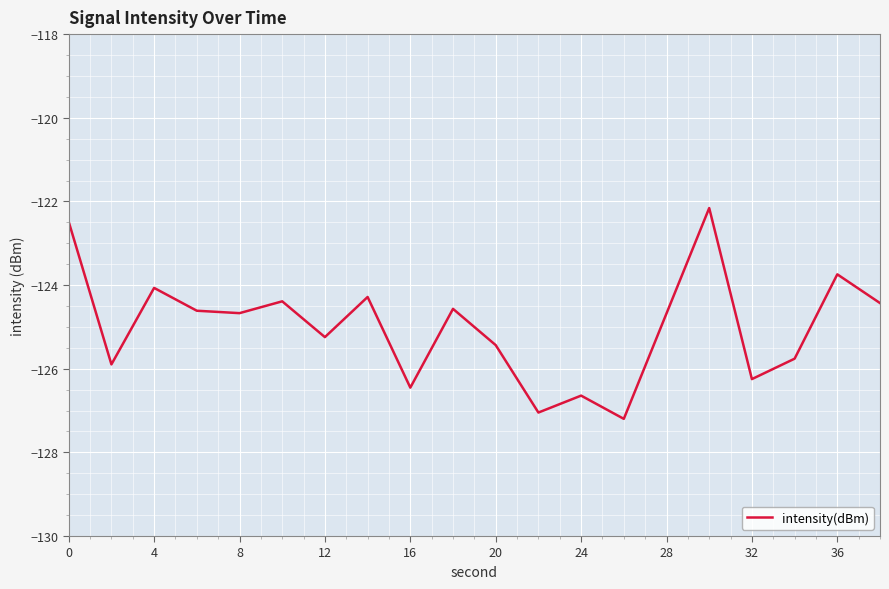

What is the maximum value shown in the chart?

-122.2